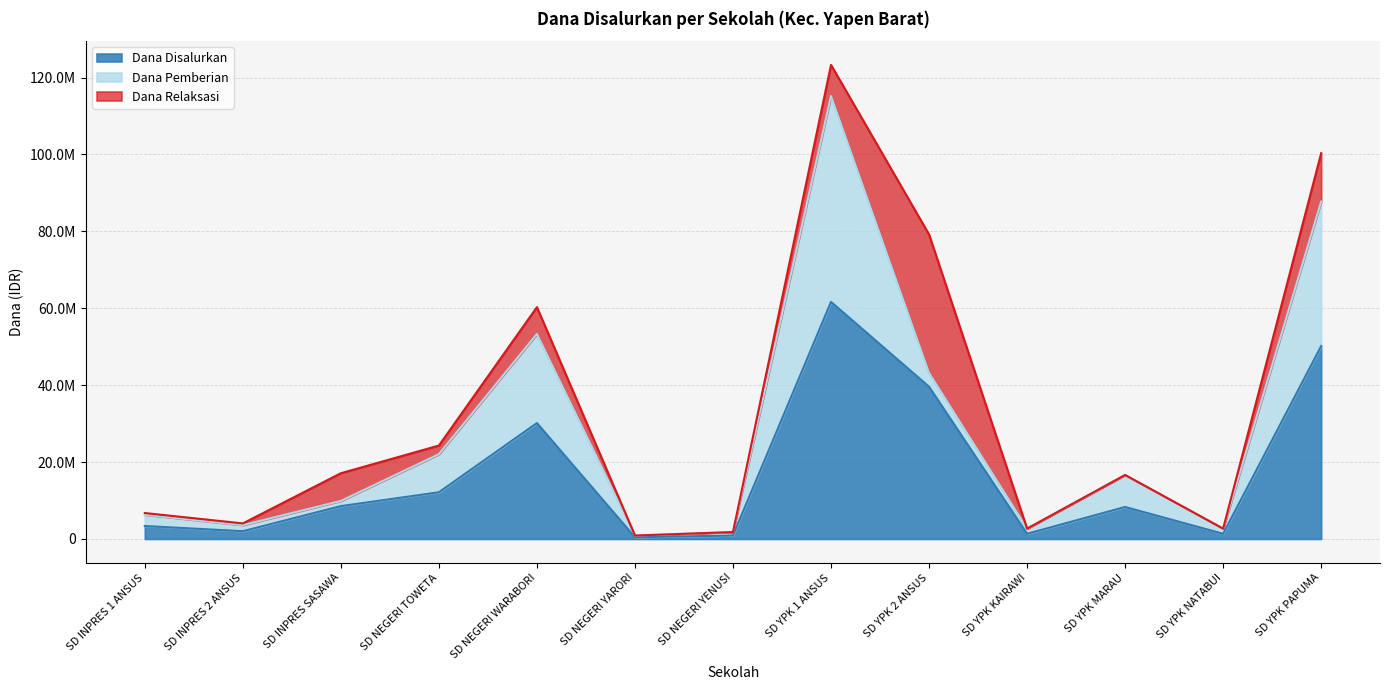

What is the maximum value shown in the chart?

61650000